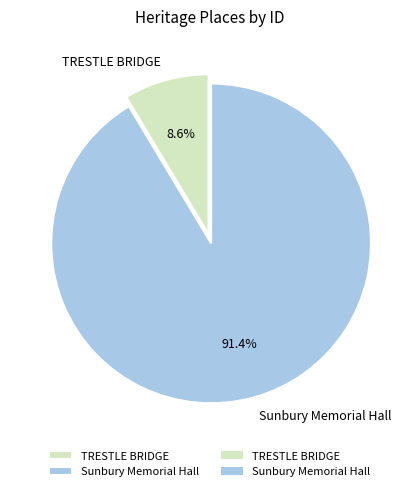

What percentage is the Sunbury Memorial Hall slice, to the nearest percent?

91%